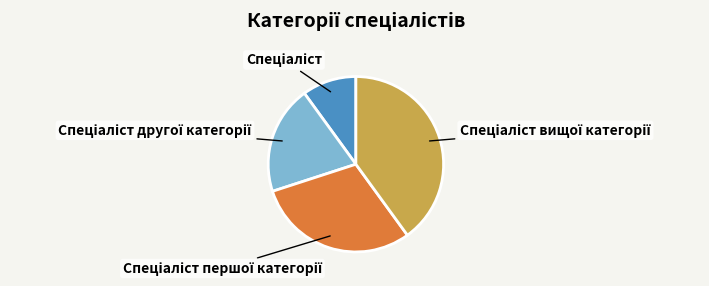

Is there any slice that represents more than half of the pie?

No